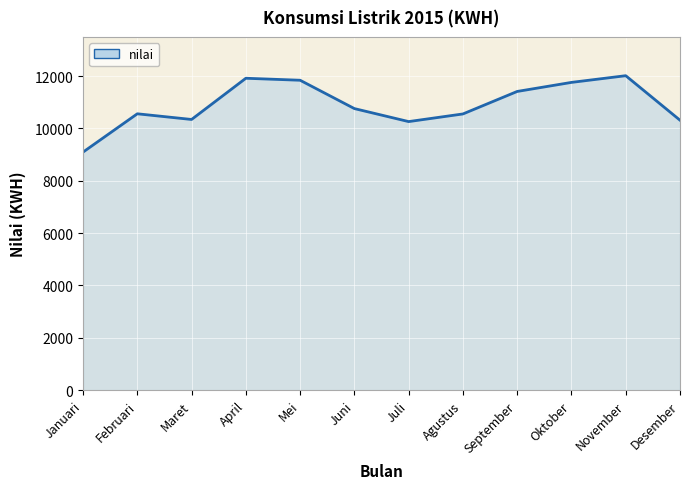

What is the approximate value at Oktober, to the nearest 100?

11800